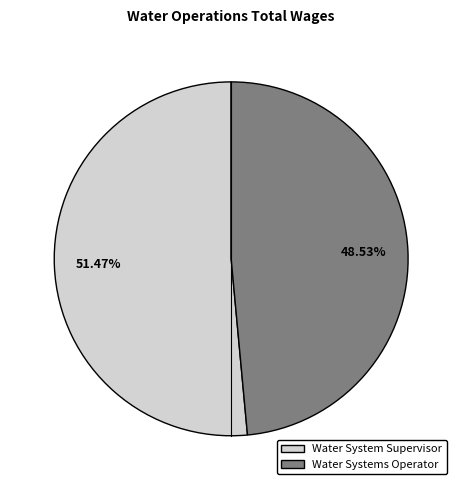

What percentage is the Water System Supervisor slice, to the nearest percent?

51%